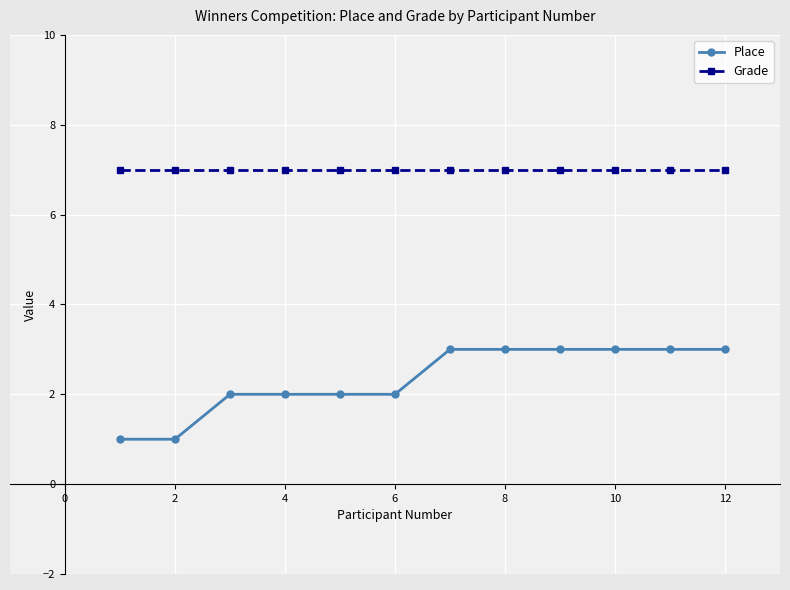

List the series in order of their peak value, lowest first.

Place, Grade